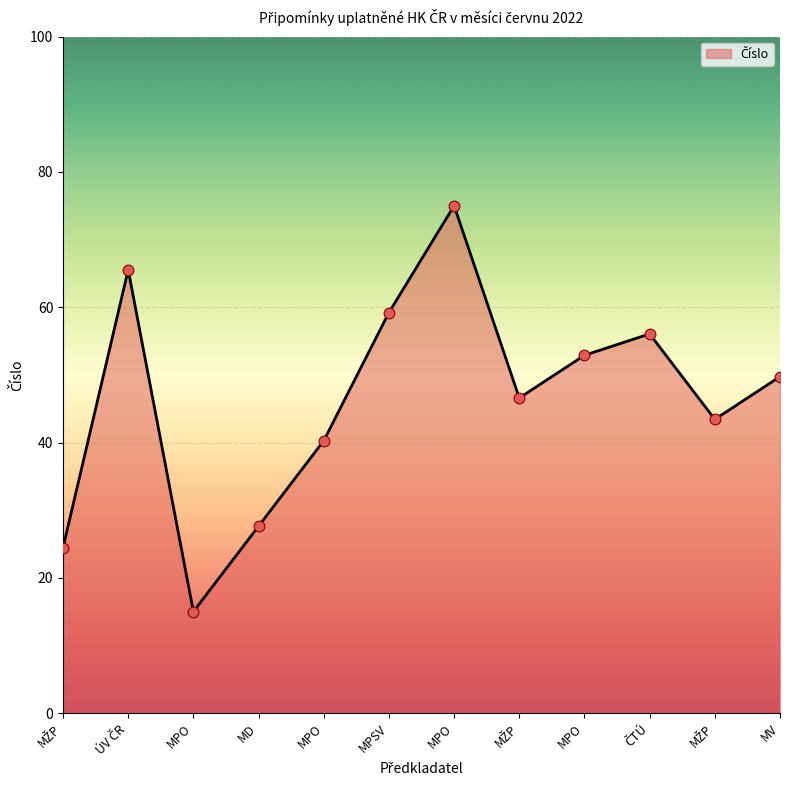

Approximately how many times larger is the value at MD compared to ČTÚ?

0.5